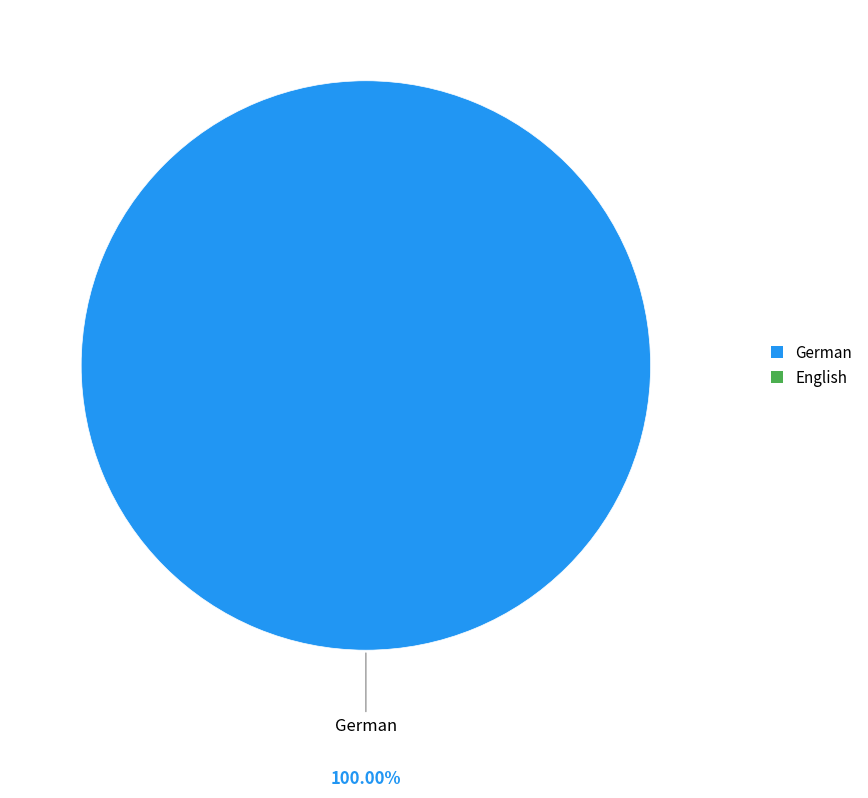

Does any single category account for the majority?

Yes